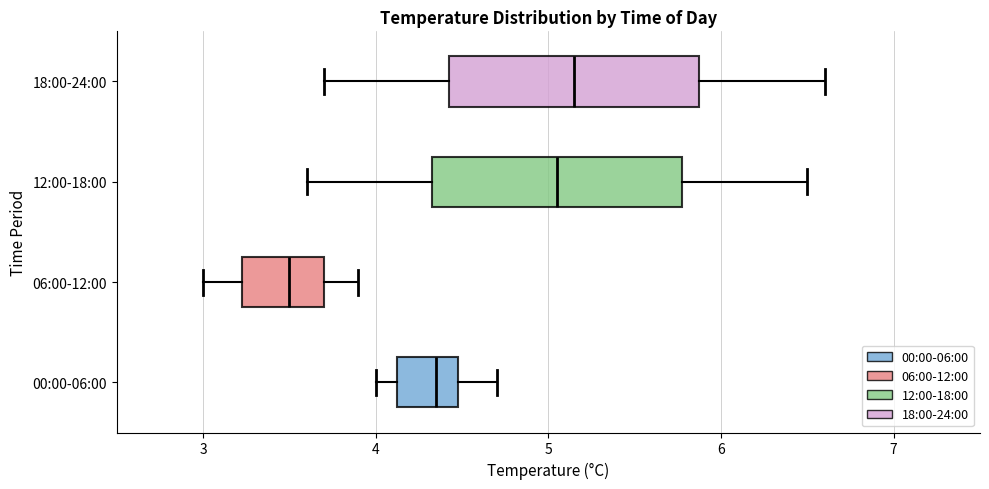

Reading bottom to top, read every box against the x-axis: the position of its median line, the range the box covers, and the ends of its whiskers. The values are not printed on the chart, so give them approximately, as read against the axis.

00:00-06:00: median 4.4, box 4.1 to 4.5, whiskers 4.0 to 4.7
06:00-12:00: median 3.5, box 3.2 to 3.7, whiskers 3.0 to 3.9
12:00-18:00: median 5.1, box 4.3 to 5.8, whiskers 3.6 to 6.5
18:00-24:00: median 5.2, box 4.4 to 5.9, whiskers 3.7 to 6.6